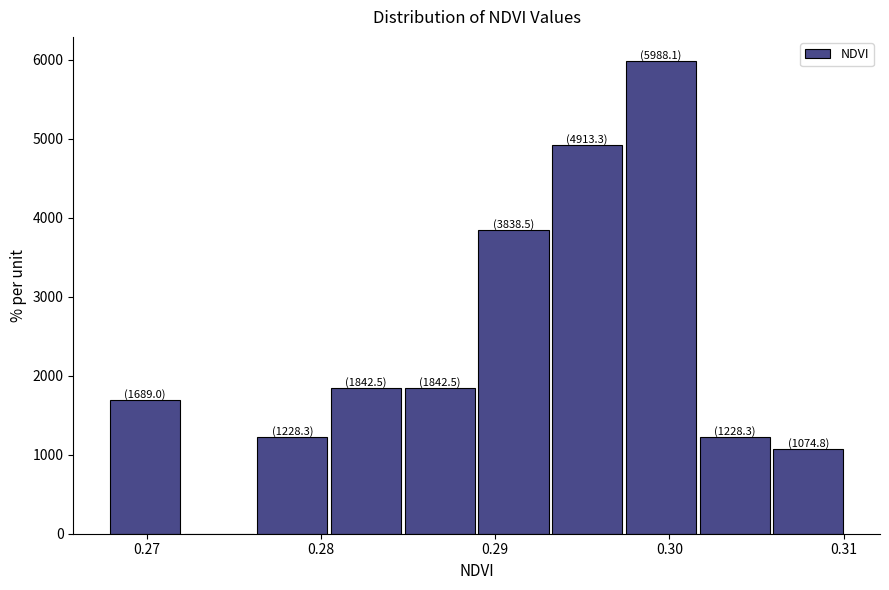

Over which range of the x-axis is the bar tallest?

0.297 to 0.302